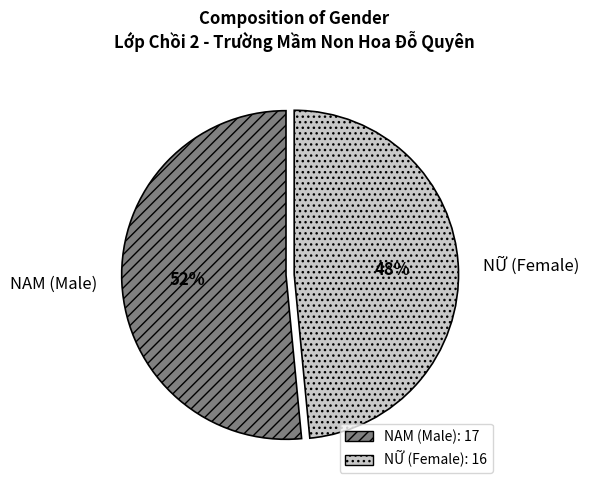

To the nearest percent, what portion does NỮ represent?

49%